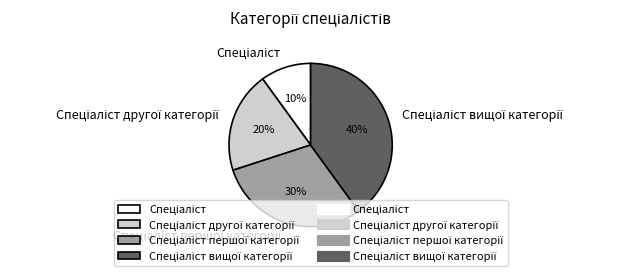

Does any single category account for the majority?

No